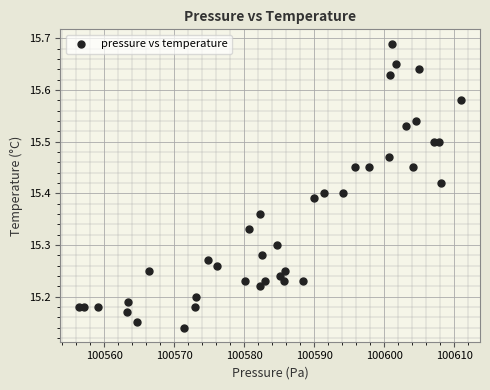

What is the range of X values (max minus min)?

54.5